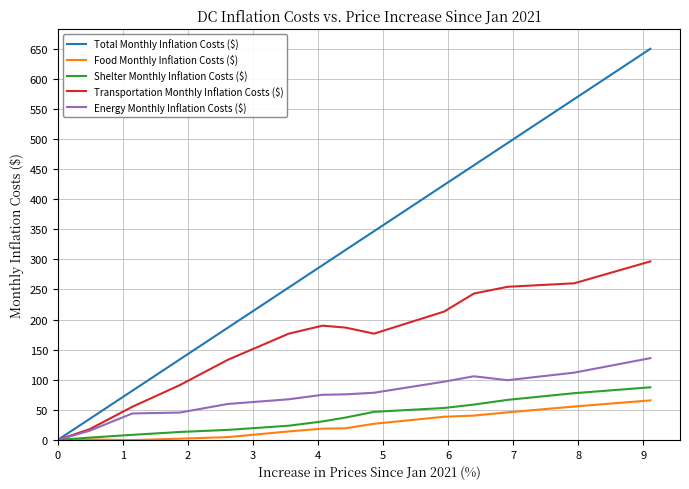

How many interior local peaks does the Transportation Monthly Inflation Costs ($) series have?

1